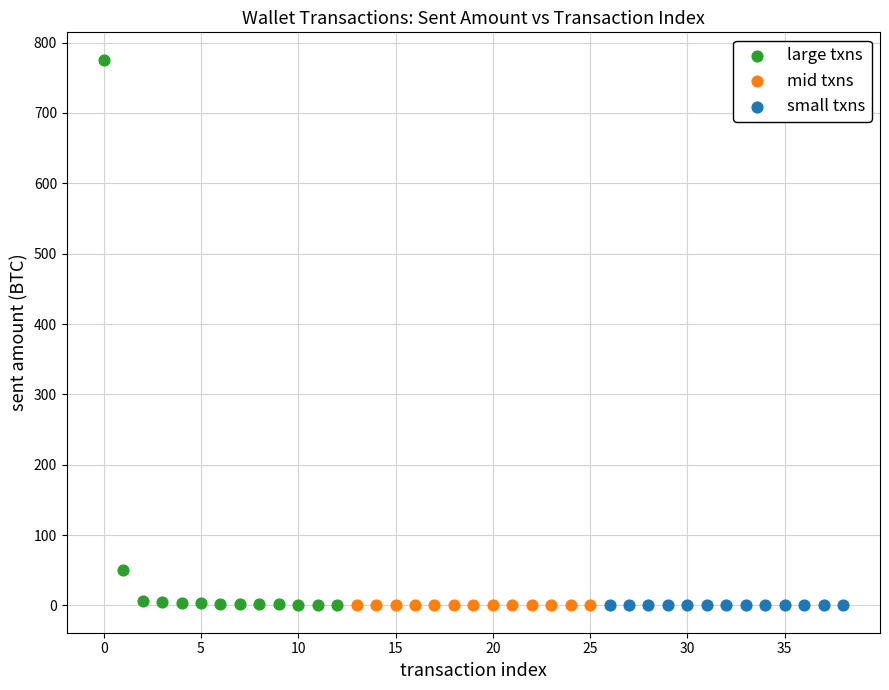

What are all the series names shown in the legend?

large txns, mid txns, small txns